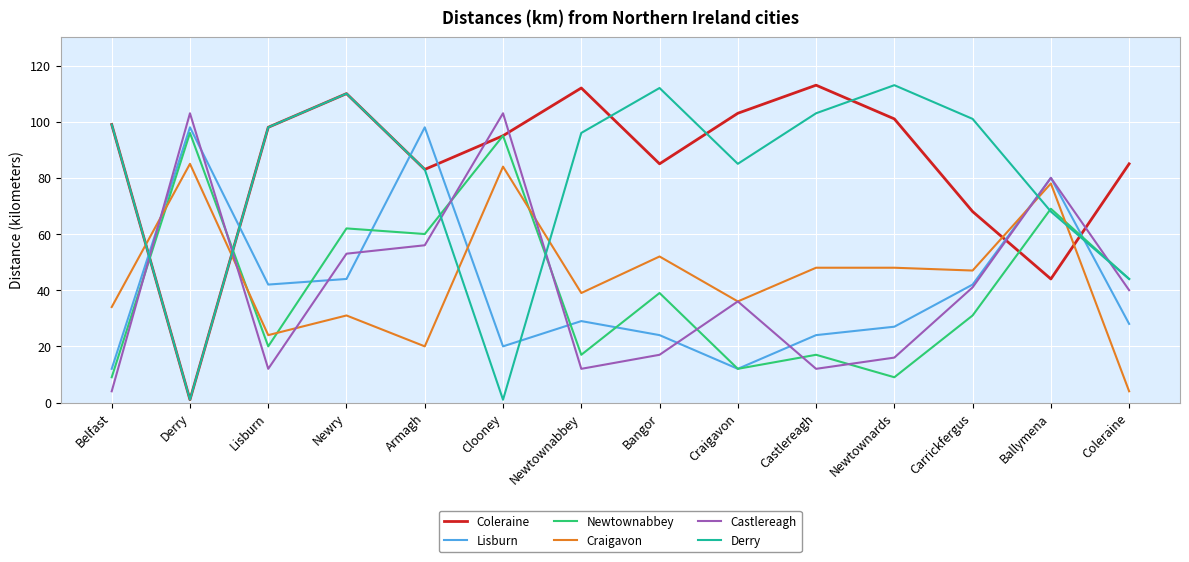

True or false: Castlereagh and Lisburn cross at least once.

True